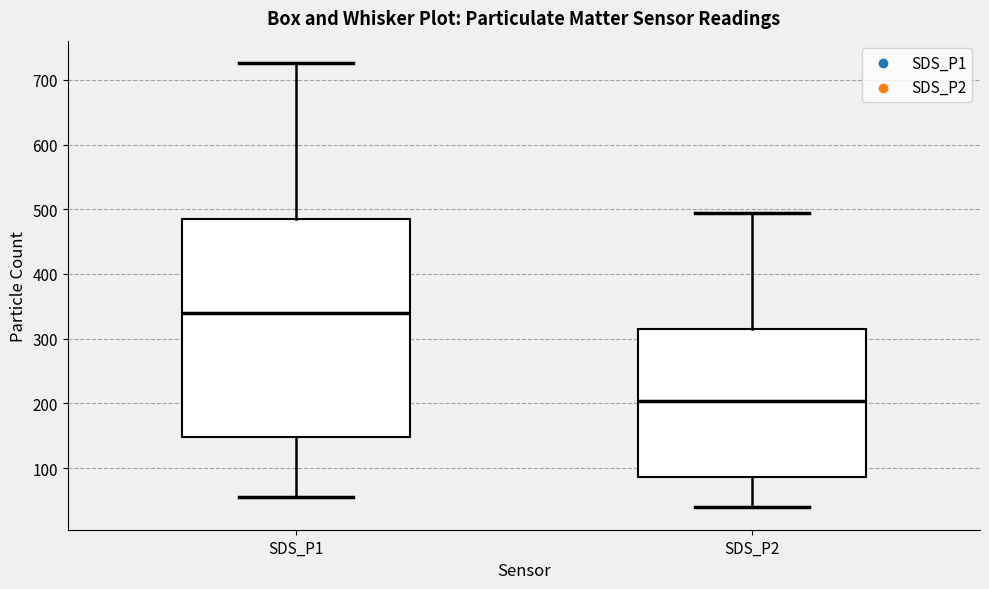

Reading left to right, read every box against the y-axis: the position of its median line, the range the box covers, and the ends of its whiskers. The values are not printed on the chart, so give them approximately, as read against the axis.

SDS_P1: median 340, box 150 to 490, whiskers 60 to 730
SDS_P2: median 200, box 90 to 310, whiskers 40 to 490